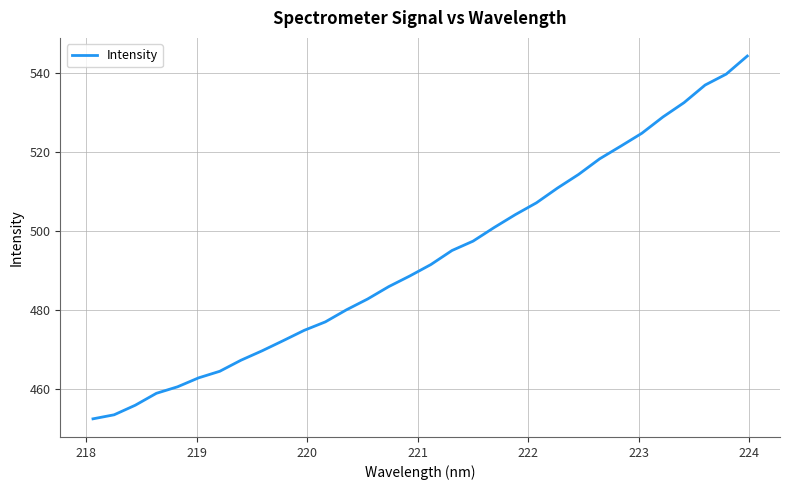

How many categories are shown in the chart?

32